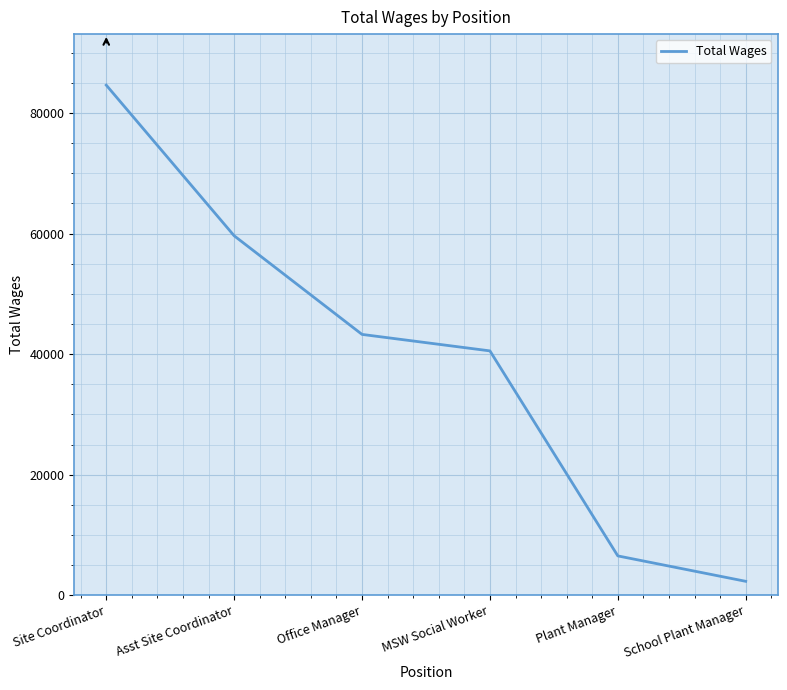

What is the ratio of the value at MSW Social Worker to the value at School Plant Manager?

17.5